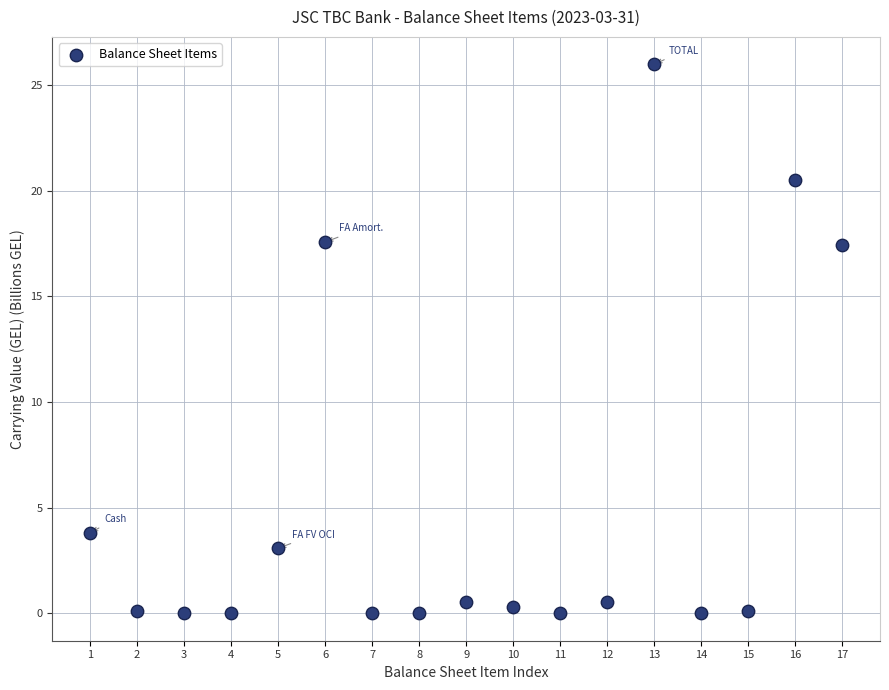

What is the range of Y values (max minus min)?

26.0